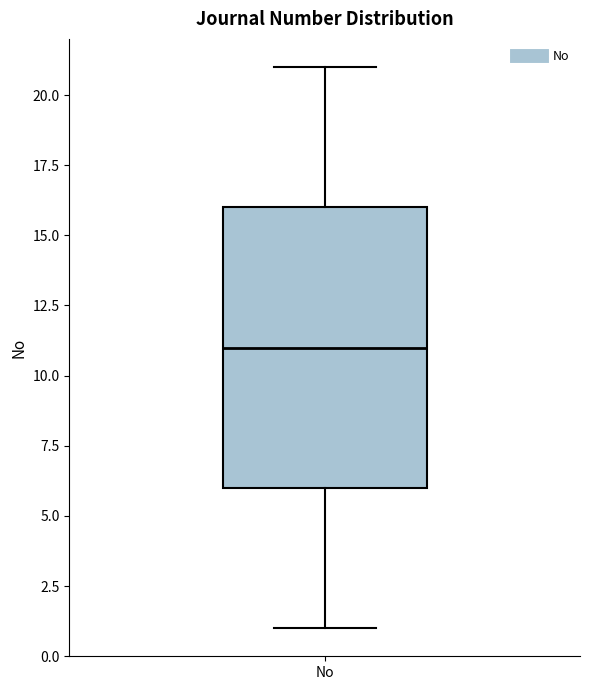

Transcribe this box plot: give where the median line is, the range the box spans, and where the two whiskers end, as read against the y-axis. The values are not printed on the chart, so give them approximately, as read against the axis.

median 11, box 6 to 16, whiskers 1 to 21